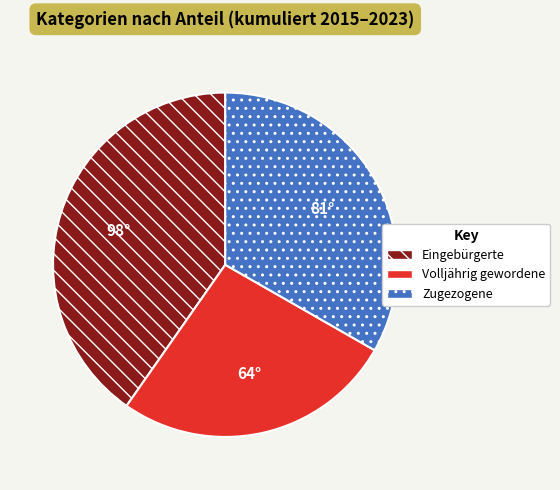

Is it true that Eingebürgerte is 27% of the pie?

False